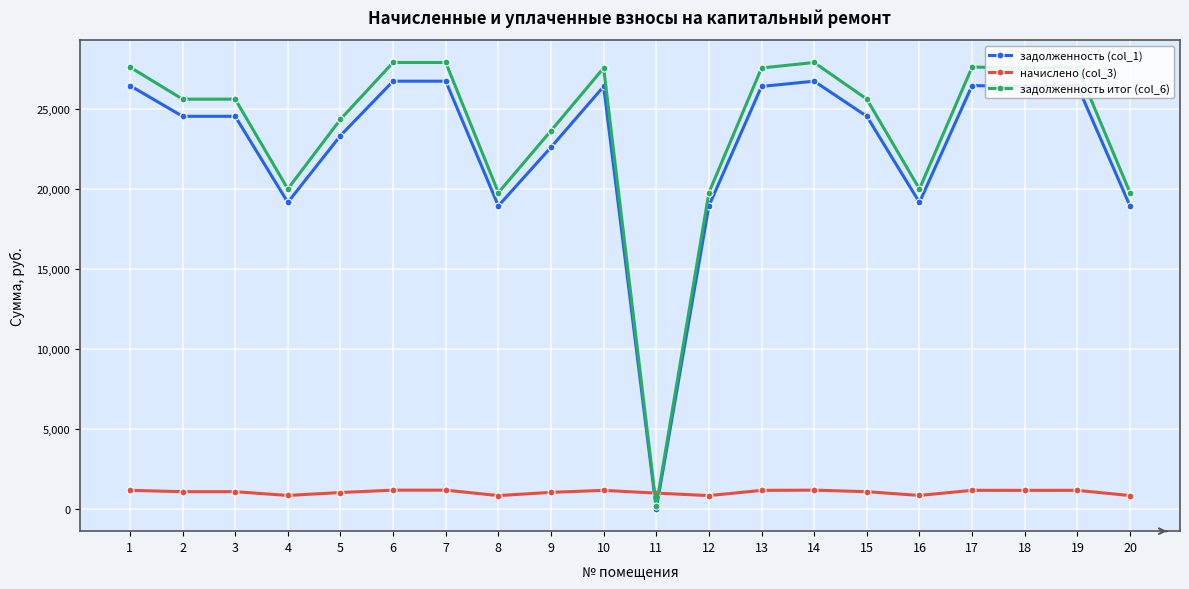

Rank the series at 14 from highest to lowest value.

задолженность итог (col_6), задолженность (col_1), начислено (col_3)